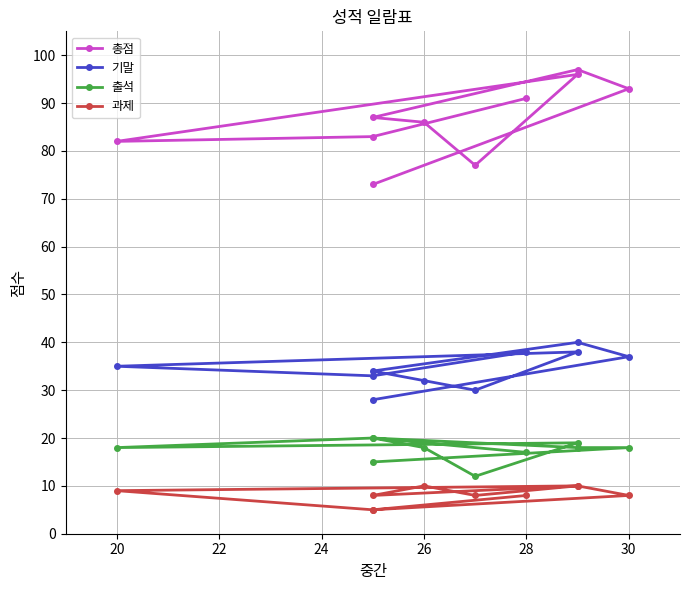

True or false: 총점 has a value of 155 at 30.

False